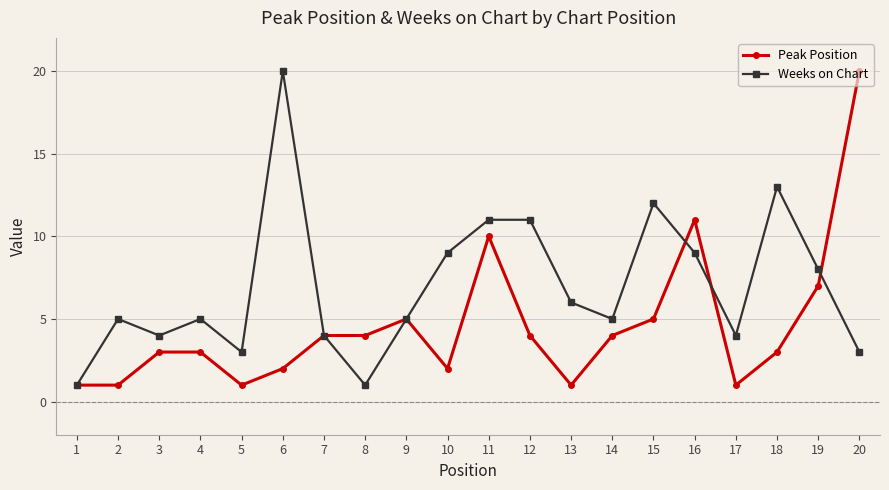

Count the number of data series in this chart.

2